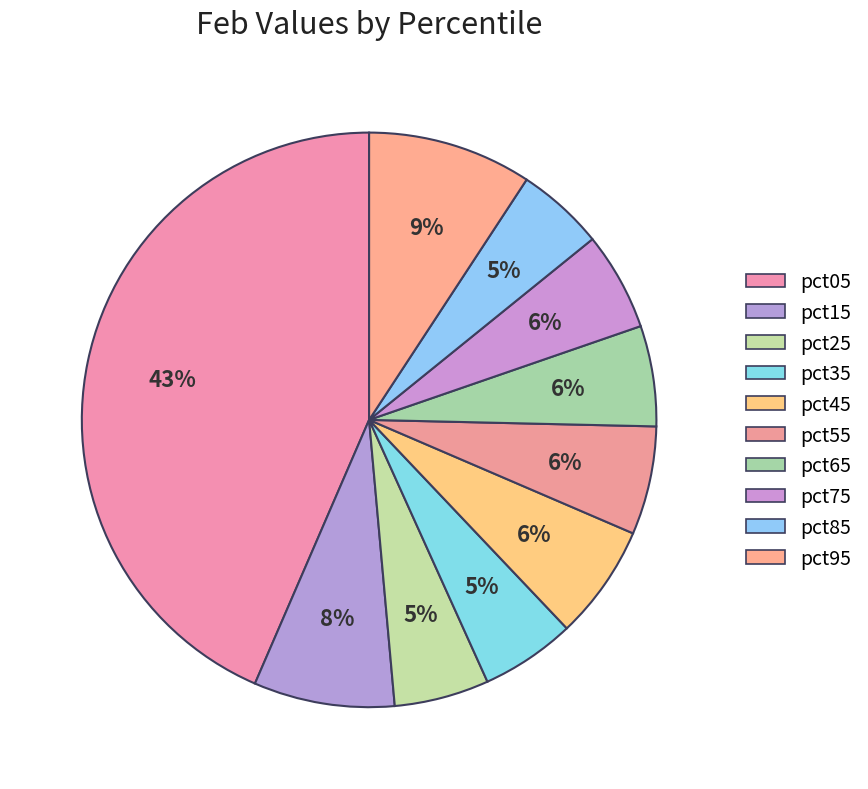

What percentage is the pct85 slice, to the nearest percent?

5%